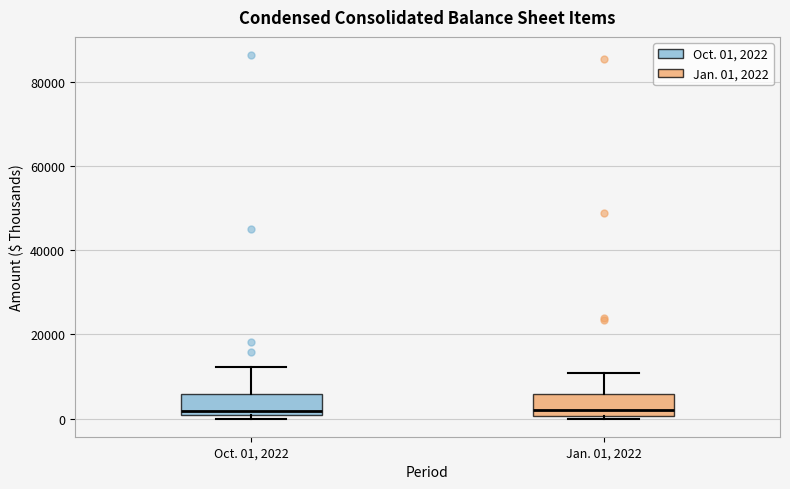

Reading left to right, transcribe this box plot: for each box, give where its median line is, the range the box spans, and where its two whiskers end, as read against the y-axis. The values are not printed on the chart, so give them approximately, as read against the axis.

Oct. 01, 2022: median 2000, box 0 to 6000, whiskers 0 (just below the box's lower edge) to 12000
Jan. 01, 2022: median 2000, box 0 to 6000, whiskers 0 (just below the box's lower edge) to 10000